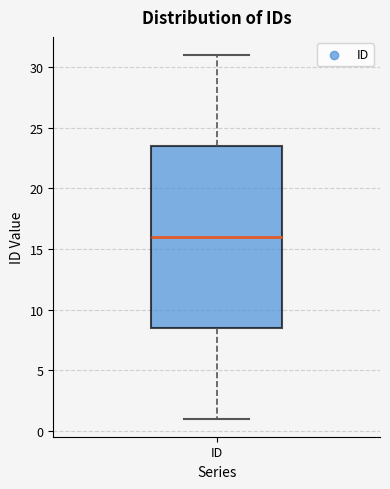

Transcribe this box plot: give where the median line is, the range the box spans, and where the two whiskers end, as read against the y-axis. The values are not printed on the chart, so give them approximately, as read against the axis.

median 16.0, box 8.5 to 23.5, whiskers 1.0 to 31.0